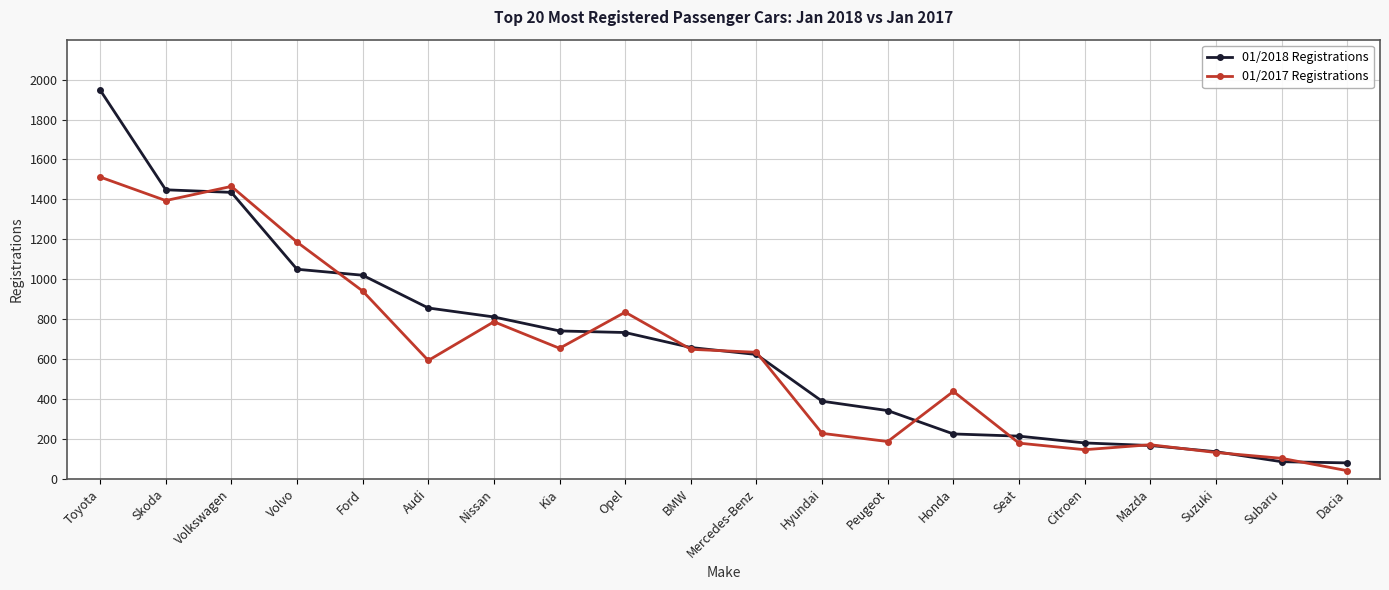

What is the spread (max minus min) of values at Hyundai?

161